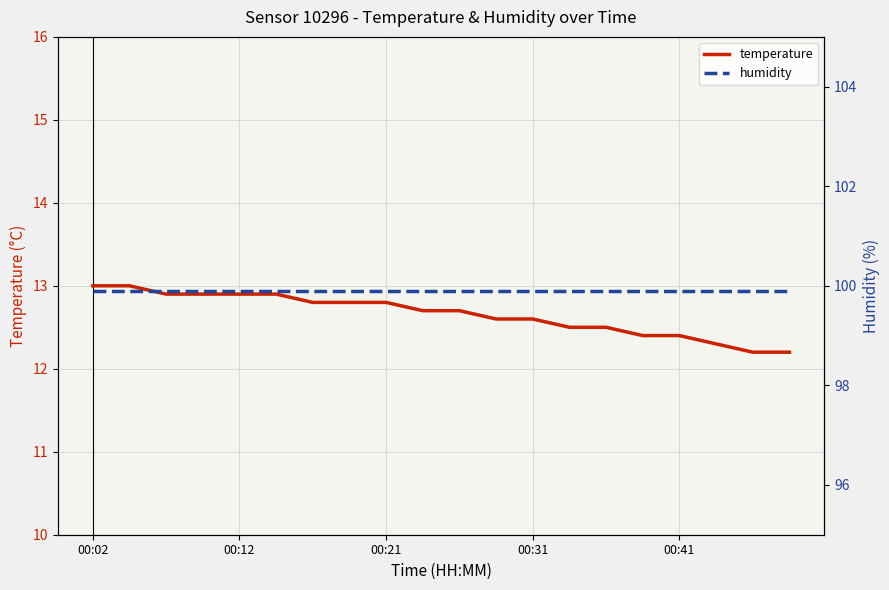

True or false: temperature and humidity intersect in this chart.

False